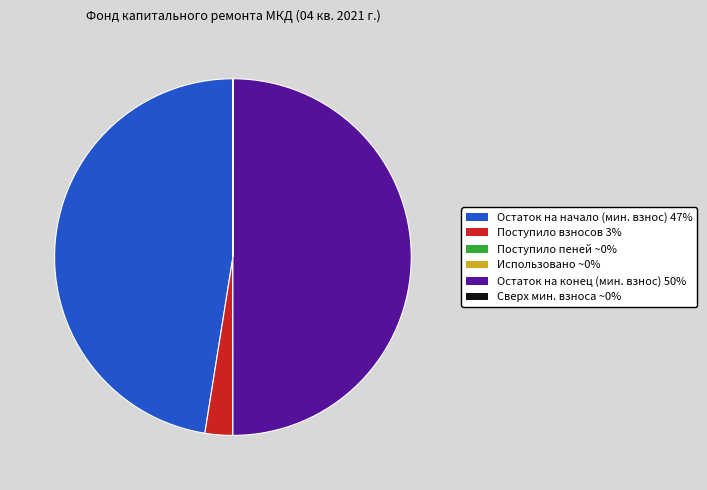

Does Остаток на начало (мин. взнос) 47% represent more than half of the total?

No